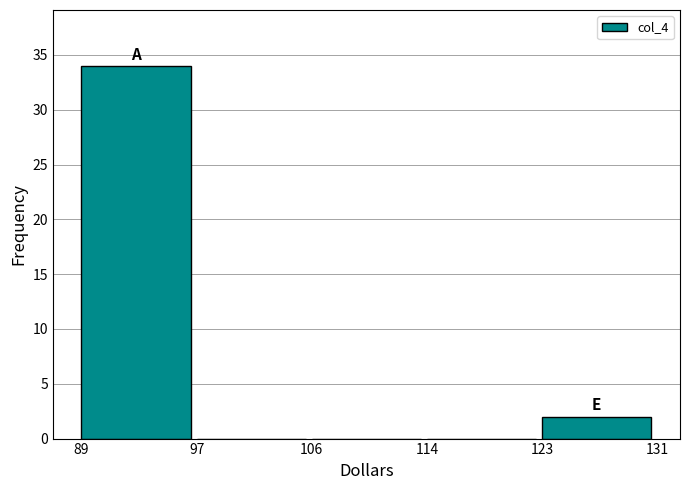

Reading right to left, extract all data points from this chart.

123=2	114=0	106=0	97=0	89=34